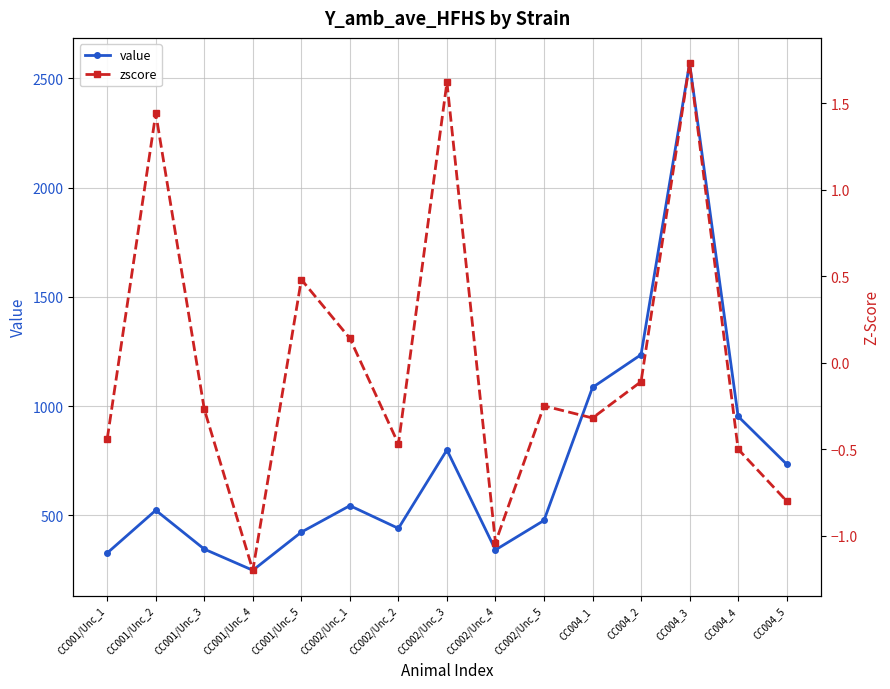

Rank the series by their average value, from highest to lowest.

value, zscore